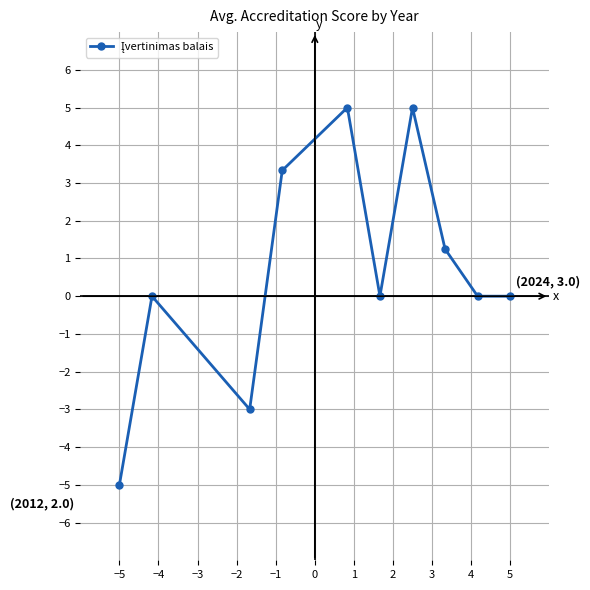

What is the sum of all values?

6.6